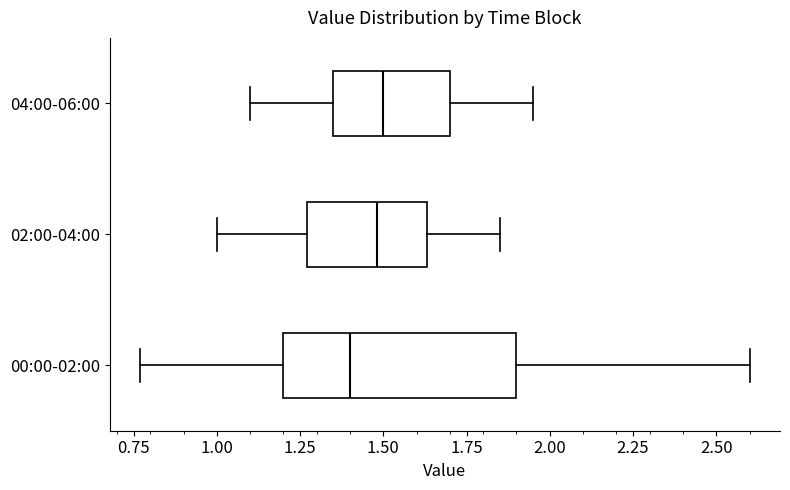

Which box has the furthest to the left median line?

00:00-02:00